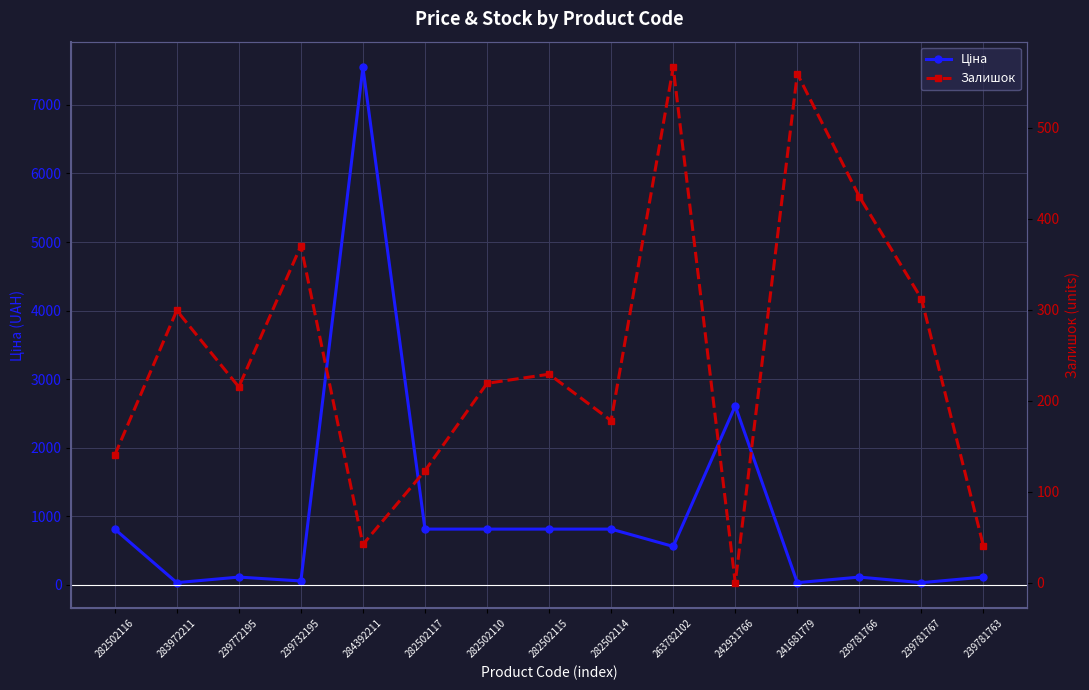

True or false: Залишок has more than 1 points higher than both neighbors.

True